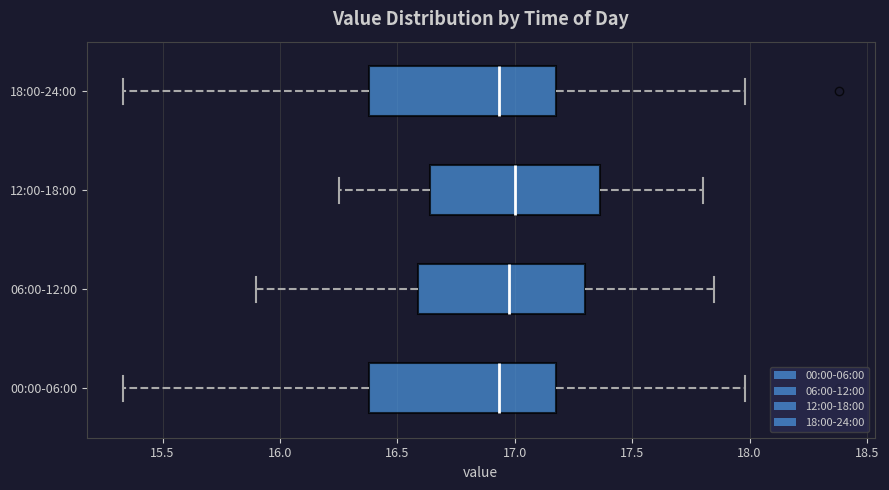

Reading bottom to top, read every box against the x-axis: the position of its median line, the range the box covers, and the ends of its whiskers. The values are not printed on the chart, so give them approximately, as read against the axis.

00:00-06:00: median 16.95, box 16.40 to 17.20, whiskers 15.35 to 18.00
06:00-12:00: median 17.00, box 16.60 to 17.30, whiskers 15.90 to 17.85
12:00-18:00: median 17.00, box 16.65 to 17.35, whiskers 16.25 to 17.80
18:00-24:00: median 16.95, box 16.40 to 17.20, whiskers 15.35 to 18.00